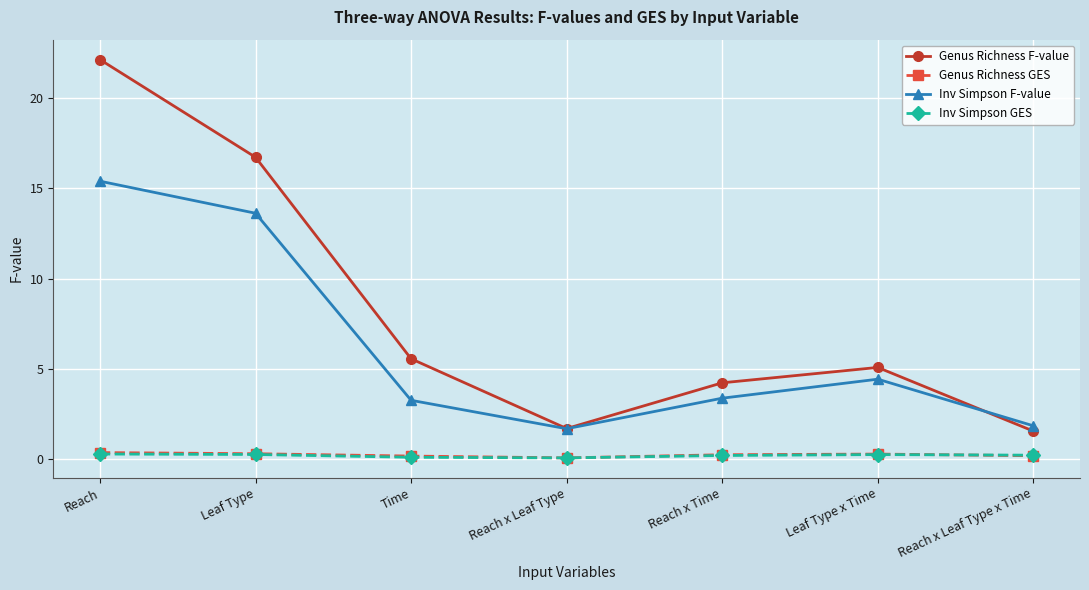

What is the difference between the second highest and second lowest values in the Genus Richness GES series?

0.1